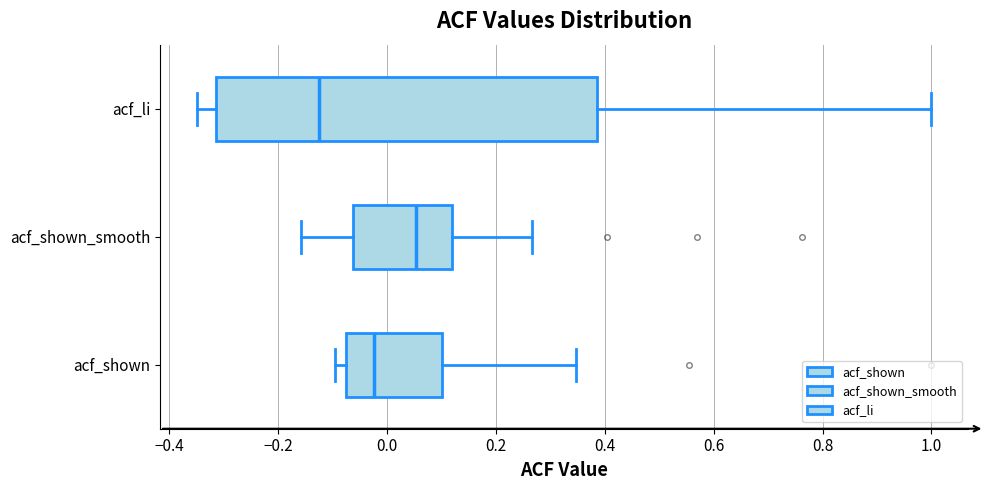

Comparing the boxes themselves (not the whiskers), which one is the widest?

acf_li